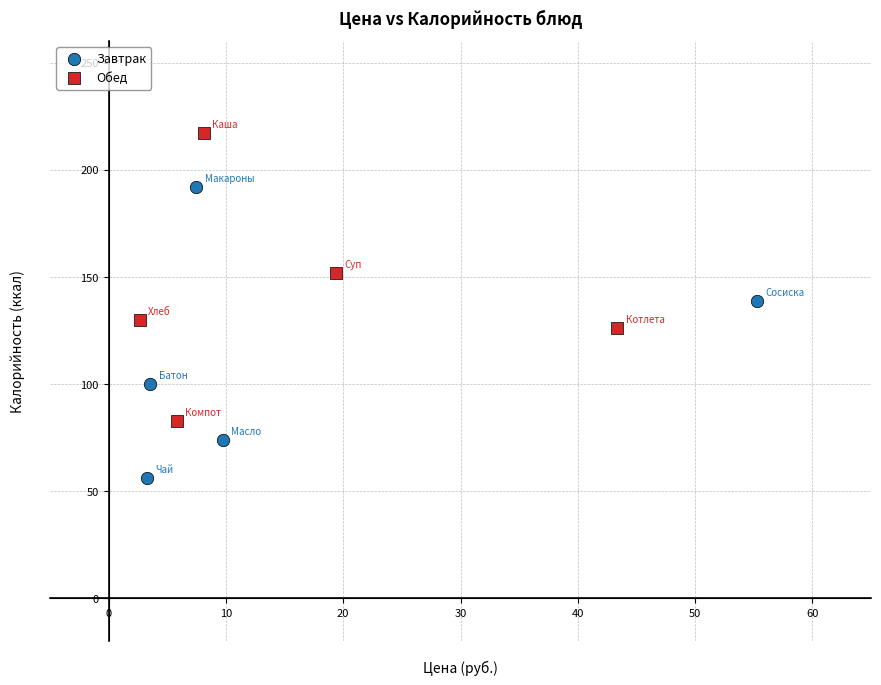

What are all the series names shown in the legend?

Завтрак, Обед